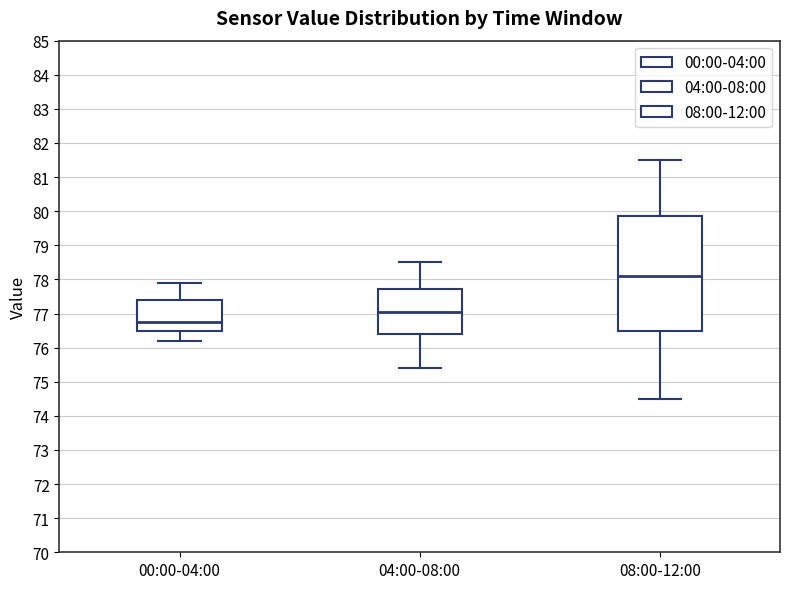

Reading left to right, read every box against the y-axis: the position of its median line, the range the box covers, and the ends of its whiskers. The values are not printed on the chart, so give them approximately, as read against the axis.

00:00-04:00: median 76.8, box 76.5 to 77.4, whiskers 76.2 to 77.9
04:00-08:00: median 77.1, box 76.4 to 77.7, whiskers 75.4 to 78.5
08:00-12:00: median 78.1, box 76.5 to 79.9, whiskers 74.5 to 81.5